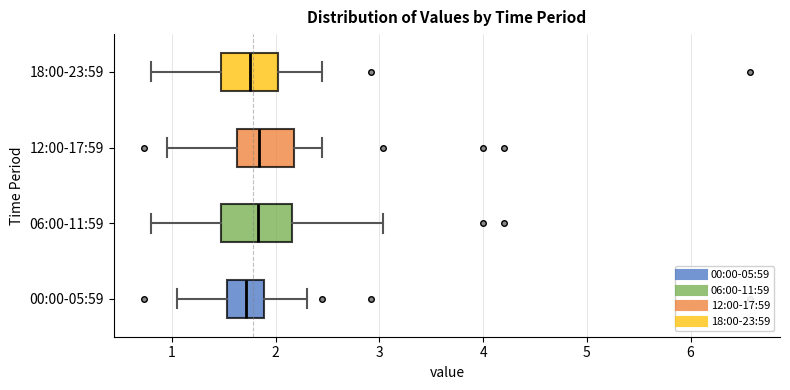

Where does the median line of the box for 00:00-05:59 sit on the x-axis? The values are not printed on the chart, so give them approximately, as read against the axis.

1.7